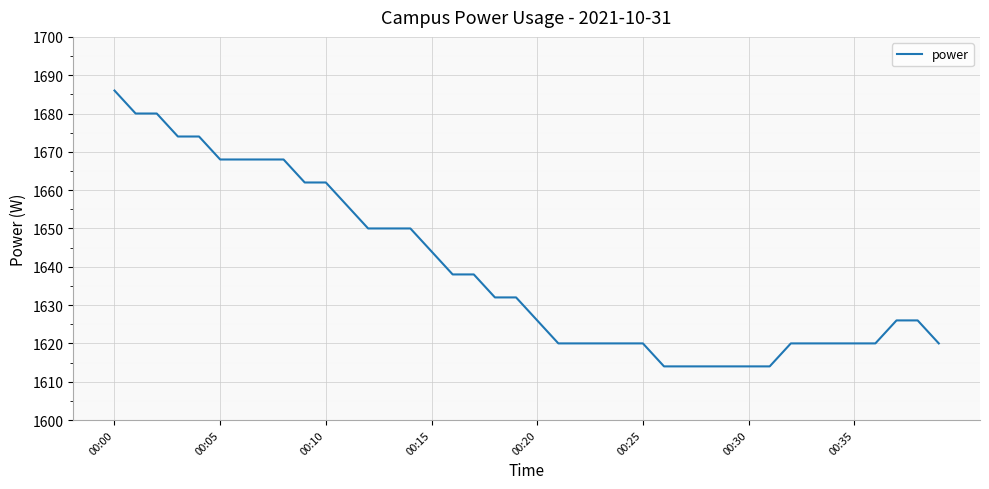

What is the maximum value shown in the chart?

1686